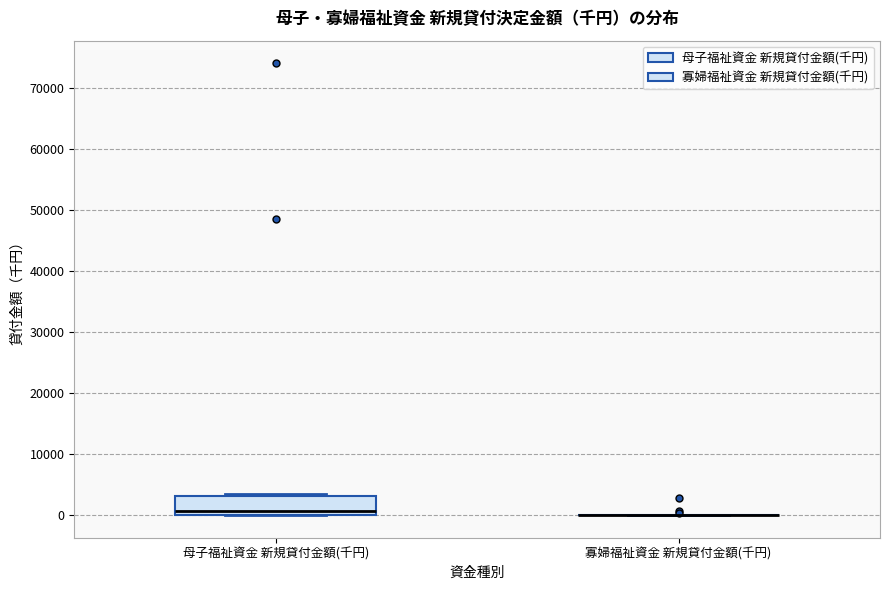

Which box is the tallest, from its lower edge to its upper edge?

母子福祉資金 新規貸付金額(千円)